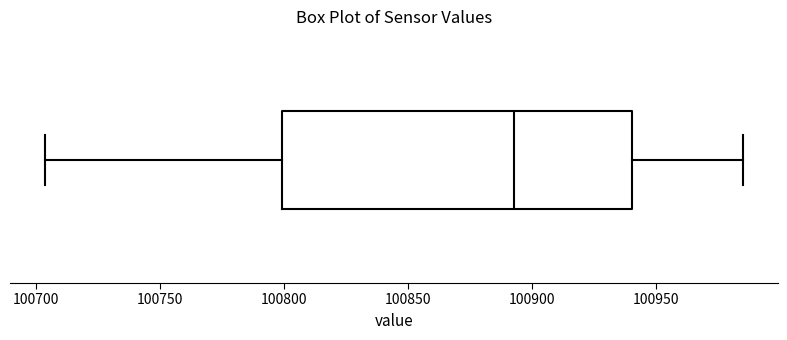

Read this box plot against the x-axis: the position of the median line, the range covered by the box, and the ends of both whiskers. The values are not printed on the chart, so give them approximately, as read against the axis.

median 100895, box 100800 to 100940, whiskers 100705 to 100985